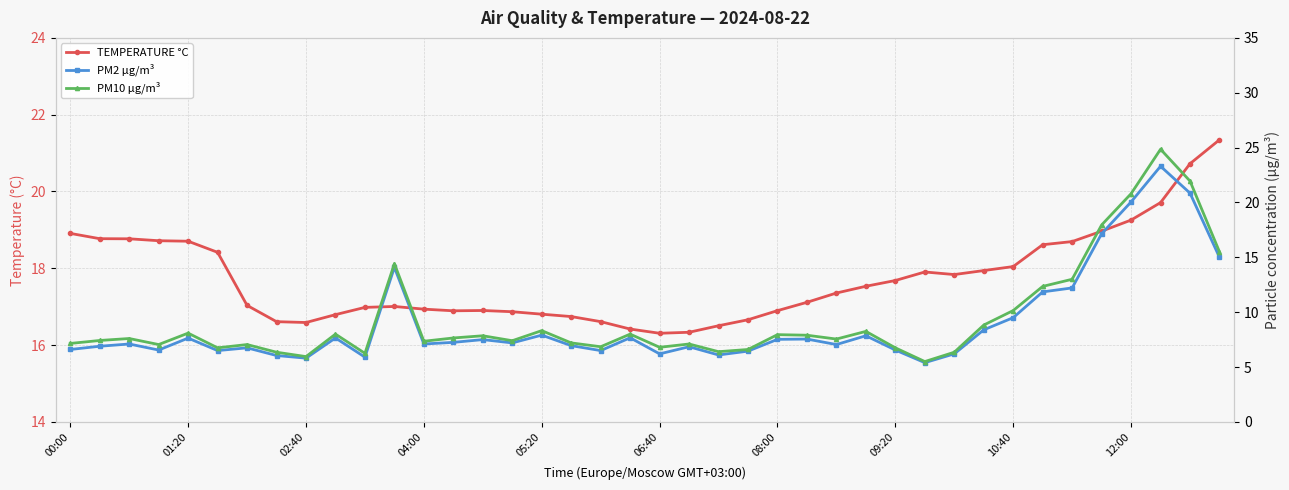

What is the difference between the PM10 µg/m³ values at 13 and 37?

17.2